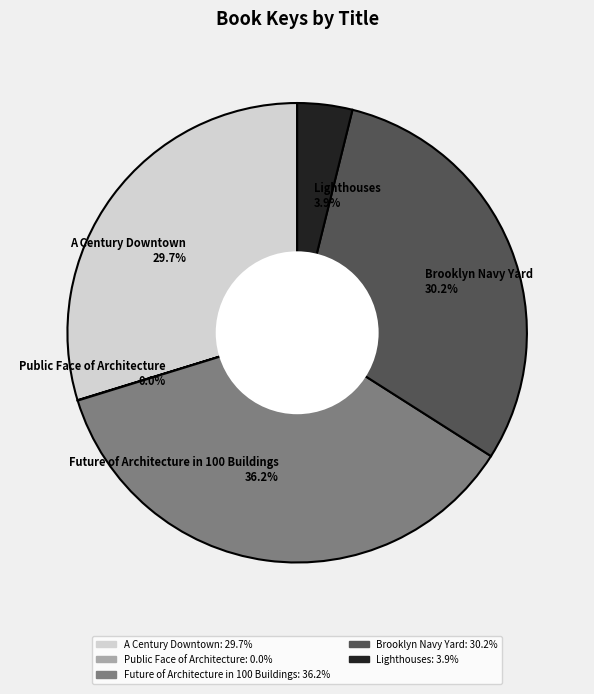

True or false: A Century Downtown accounts for 30% of the total.

True